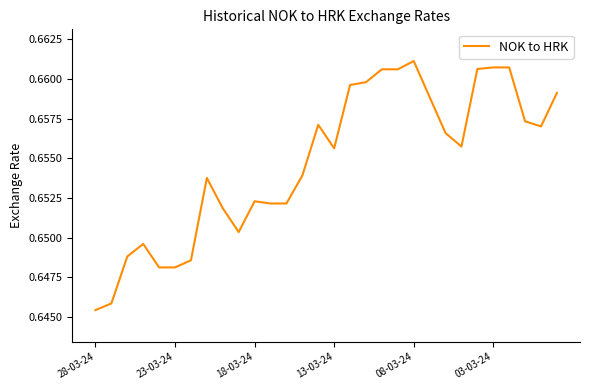

How many lines are shown in the chart?

1